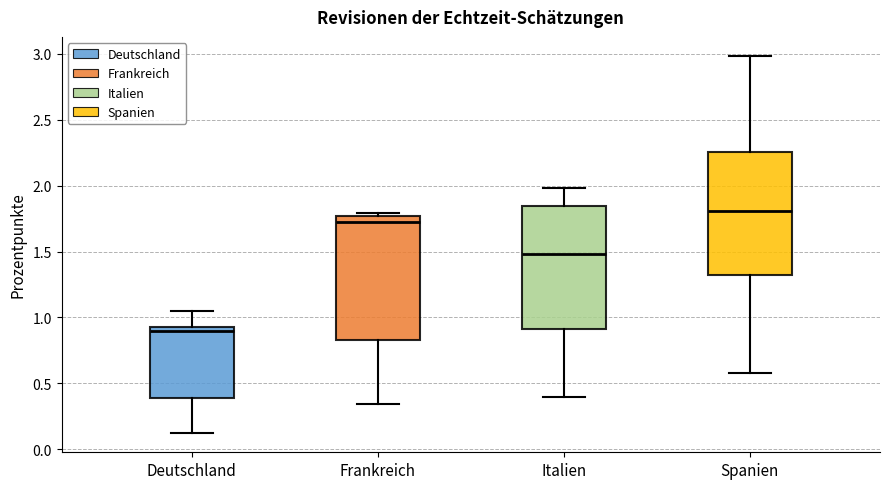

Reading left to right, transcribe this box plot: for each box, give where its median line is, the range the box spans, and where its two whiskers end, as read against the y-axis. The values are not printed on the chart, so give them approximately, as read against the axis.

Deutschland: median 0.90 (just below the box's upper edge), box 0.40 to 0.90, whiskers 0.10 to 1.05
Frankreich: median 1.70, box 0.85 to 1.75, whiskers 0.35 to 1.80
Italien: median 1.50, box 0.90 to 1.85, whiskers 0.40 to 2.00
Spanien: median 1.80, box 1.30 to 2.25, whiskers 0.55 to 3.00